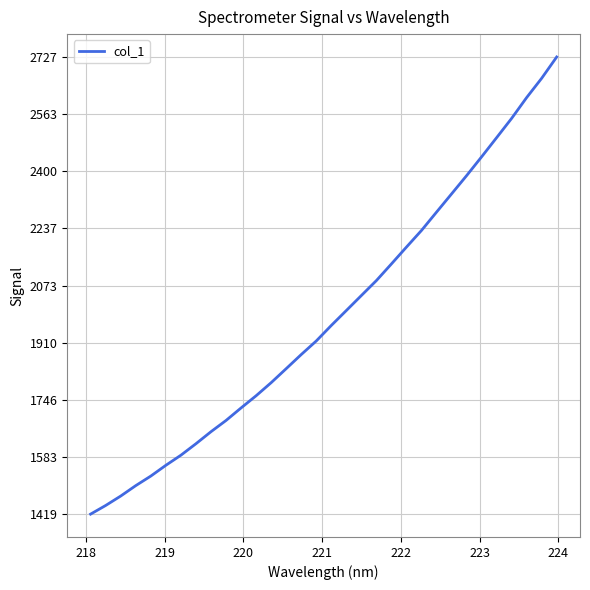

What is the greatest value displayed?

2726.9